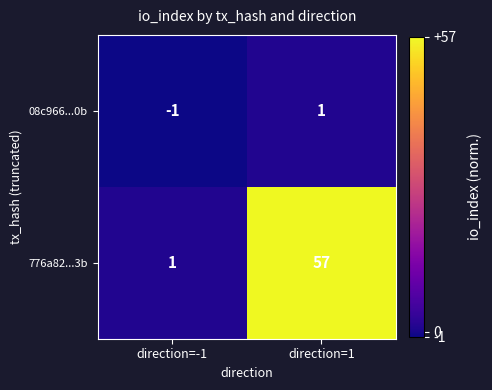

At which label does 776a82...3b reach its minimum?

direction=-1